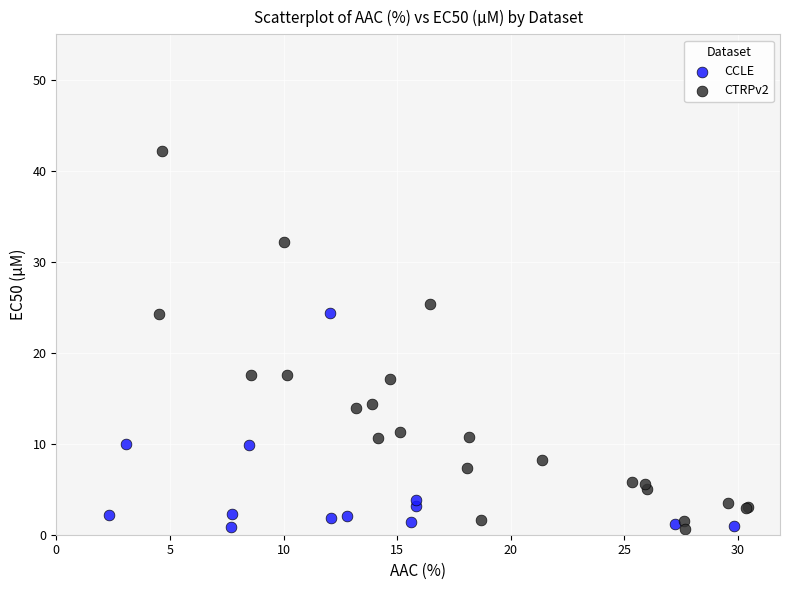

Which series reaches the maximum Y coordinate?

CTRPv2